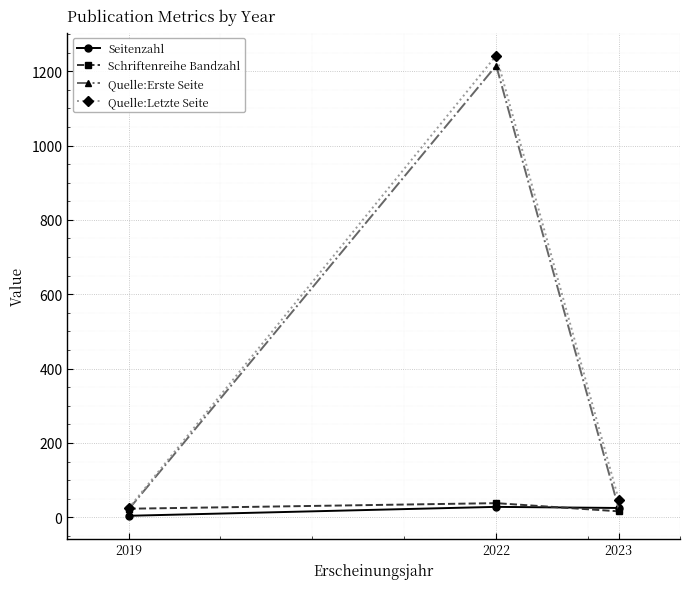

What is the difference between the maximum and minimum values in the Quelle:Erste Seite series?

1194